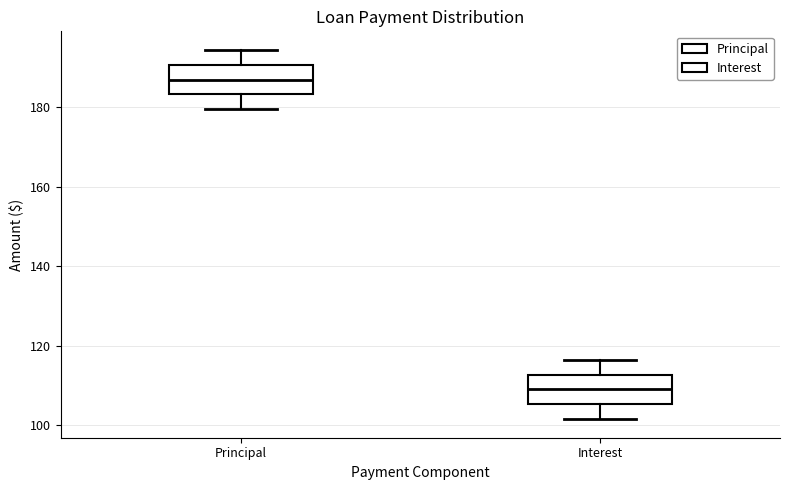

Reading left to right, read every box against the y-axis: the position of its median line, the range the box covers, and the ends of its whiskers. The values are not printed on the chart, so give them approximately, as read against the axis.

Principal: median 186, box 184 to 190, whiskers 180 to 194
Interest: median 110, box 106 to 112, whiskers 102 to 116